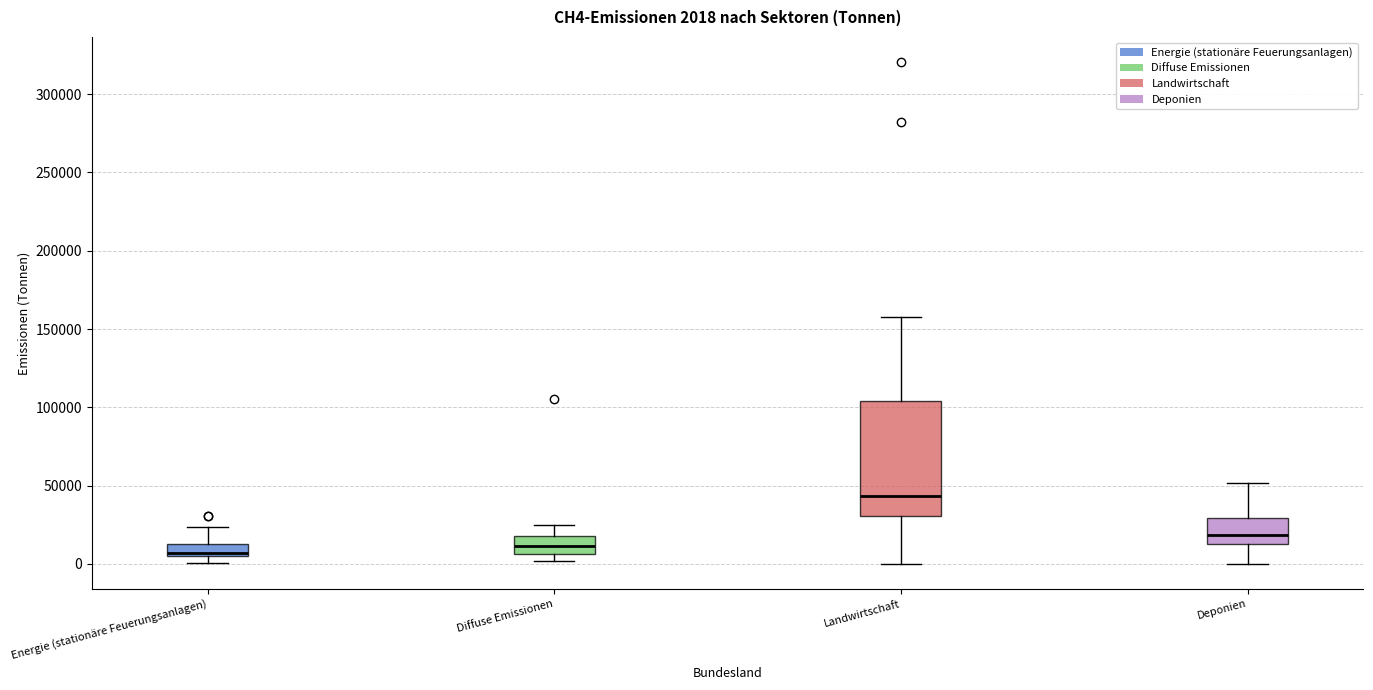

Which box is the tallest, from its lower edge to its upper edge?

Landwirtschaft